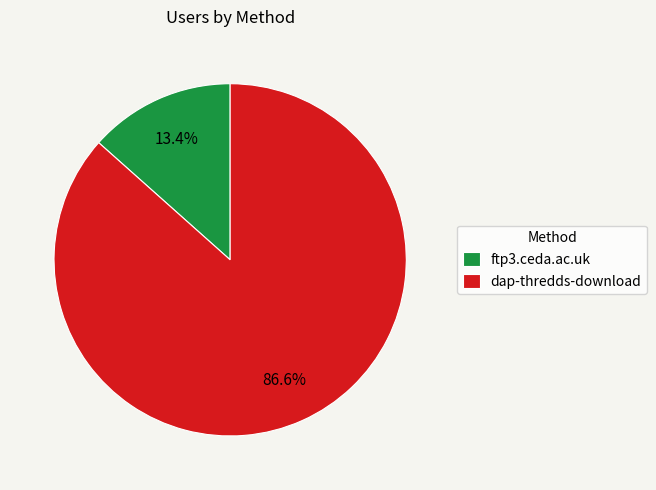

Is it true that dap-thredds-download is 87% of the pie?

True